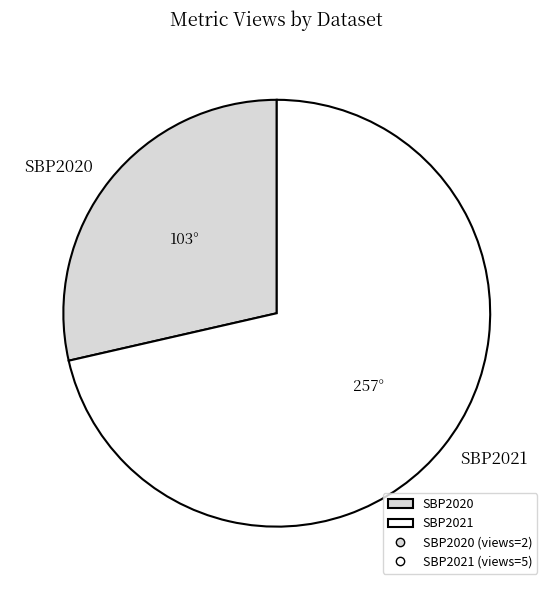

Rank the categories by value from highest to lowest.

SBP2021, SBP2020